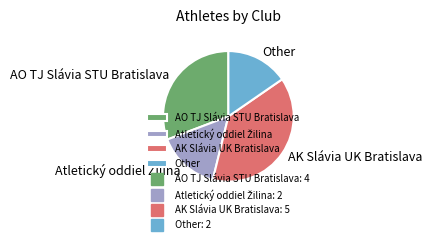

Which slice is the largest?

AK Slávia UK Bratislava